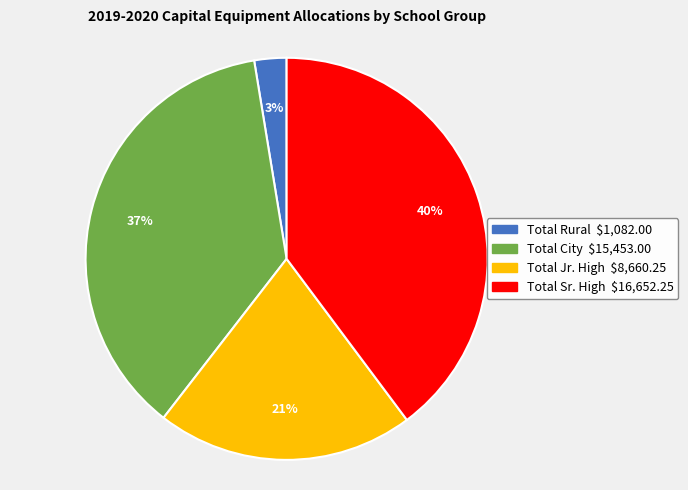

Which has a higher value, Total Jr. High or Total Sr. High?

Total Sr. High